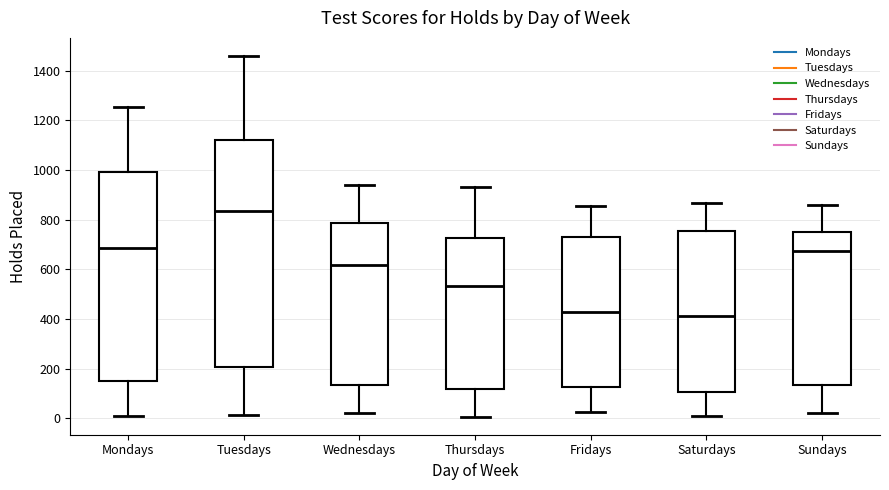

Reading left to right, read every box against the y-axis: the position of its median line, the range the box covers, and the ends of its whiskers. The values are not printed on the chart, so give them approximately, as read against the axis.

Mondays: median 680, box 160 to 1000, whiskers 20 to 1260
Tuesdays: median 840, box 200 to 1120, whiskers 20 to 1460
Wednesdays: median 620, box 140 to 780, whiskers 20 to 940
Thursdays: median 540, box 120 to 720, whiskers 0 to 940
Fridays: median 420, box 120 to 740, whiskers 20 to 860
Saturdays: median 420, box 100 to 760, whiskers 20 to 860
Sundays: median 680, box 140 to 760, whiskers 20 to 860